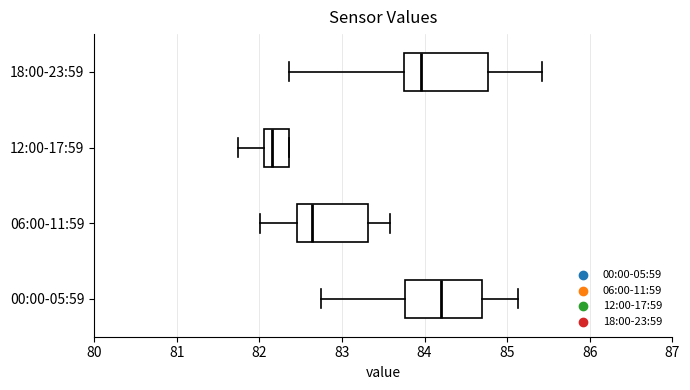

Which box's median line is the furthest to the left?

12:00-17:59